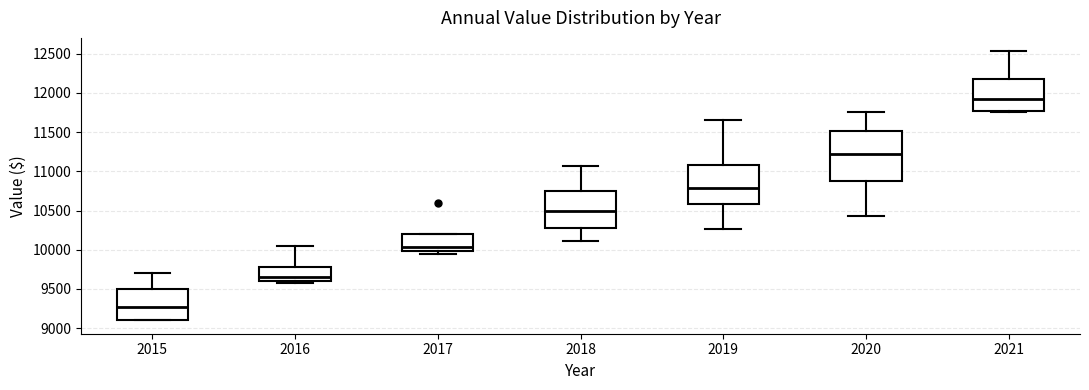

Reading left to right, transcribe this box plot: for each box, give where its median line is, the range the box spans, and where its two whiskers end, as read against the y-axis. The values are not printed on the chart, so give them approximately, as read against the axis.

2015: median 9250, box 9100 to 9500, whiskers 9100 to 9700
2016: median 9650, box 9600 to 9800, whiskers 9550 to 10050
2017: median 10050, box 10000 to 10200, whiskers 9950 to 10200
2018: median 10500, box 10300 to 10750, whiskers 10100 to 11050
2019: median 10800, box 10600 to 11100, whiskers 10250 to 11650
2020: median 11250, box 10850 to 11500, whiskers 10450 to 11750
2021: median 11900, box 11800 to 12200, whiskers 11750 to 12550